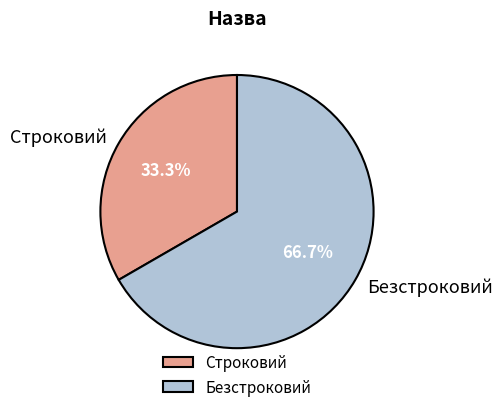

What is the majority slice?

Безстроковий